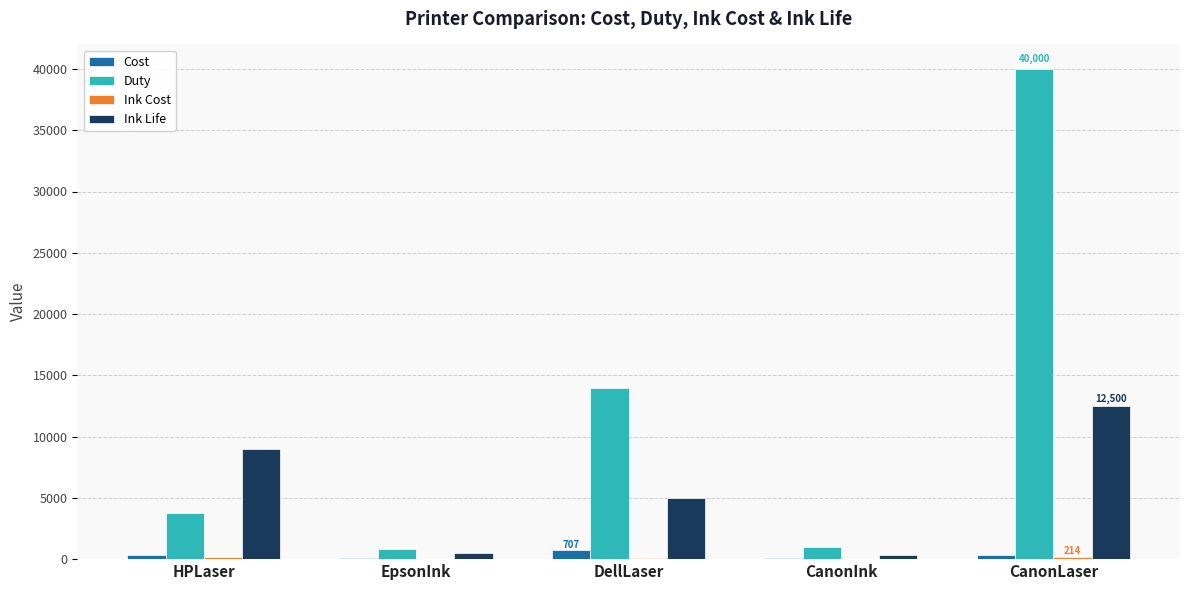

Are the bars horizontal?

No